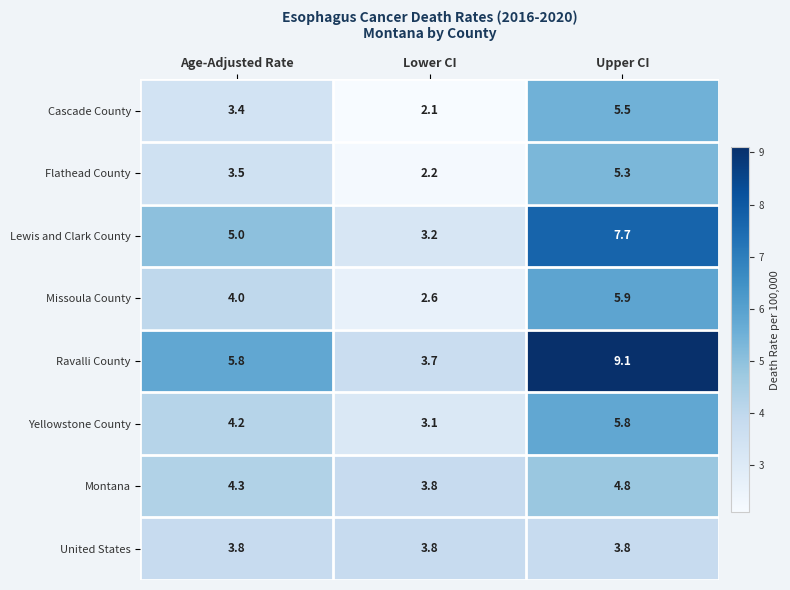

Which series has the largest range (max minus min)?

Ravalli County